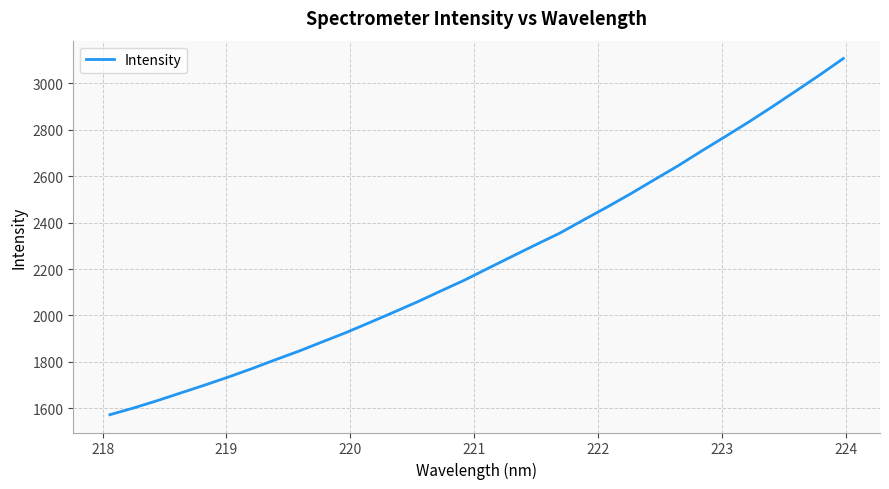

Does the chart display data point markers on the line(s)?

No